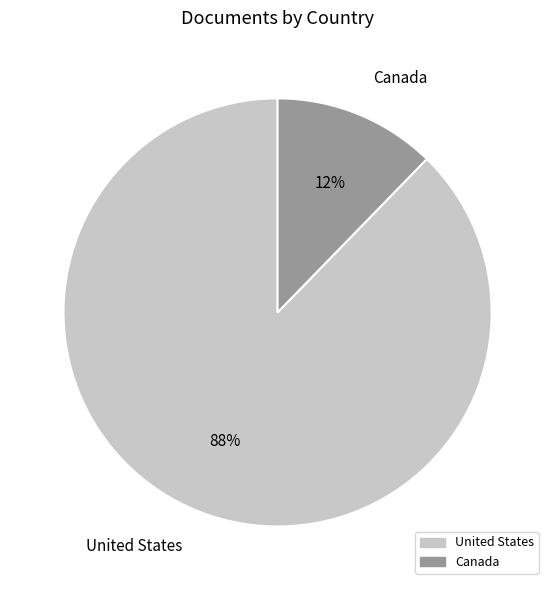

How many slices are in this pie chart?

2